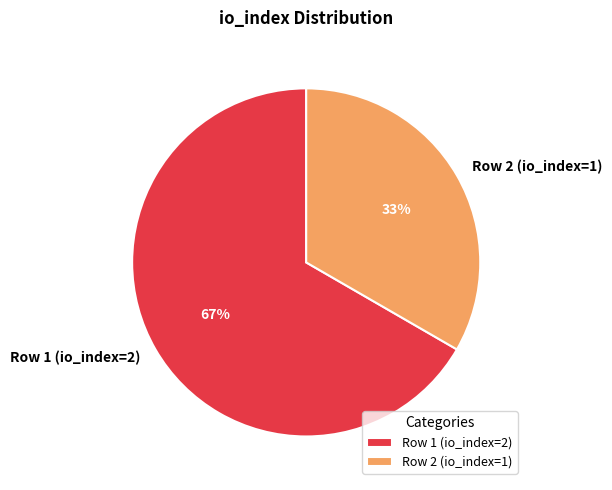

True or false: Row 1 (io_index=2) accounts for 52% of the total.

False